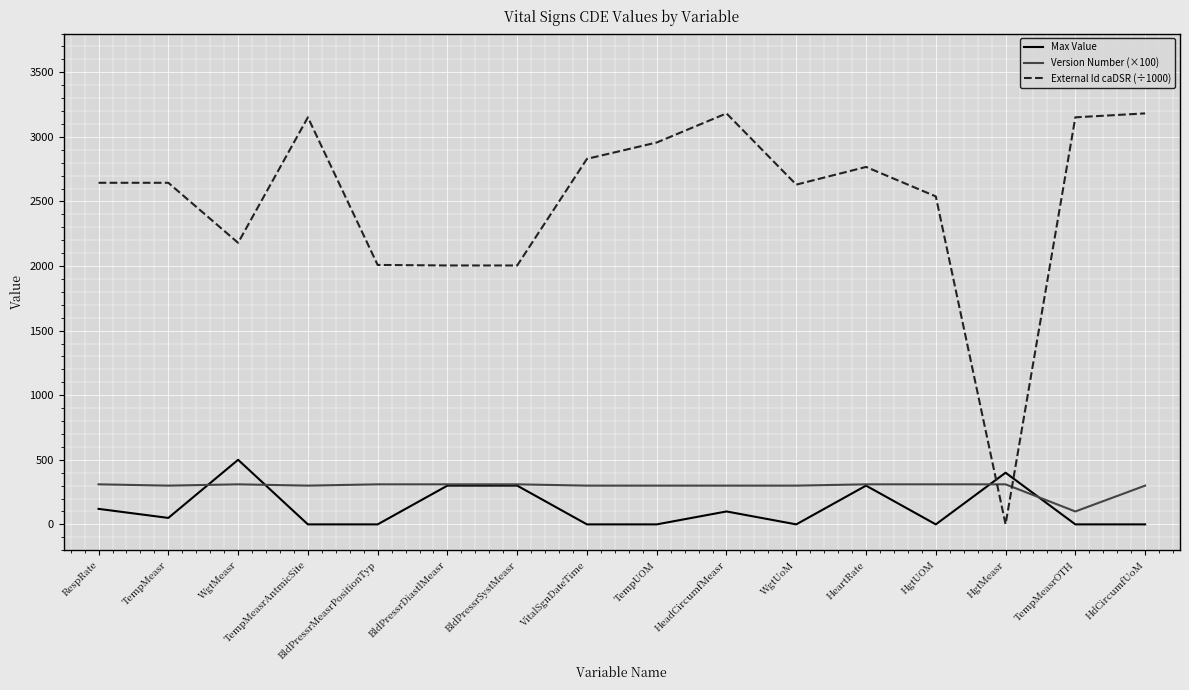

Between which two adjacent categories do Max Value and Version Number (×100) first intersect?

TempMeasr and WgtMeasr